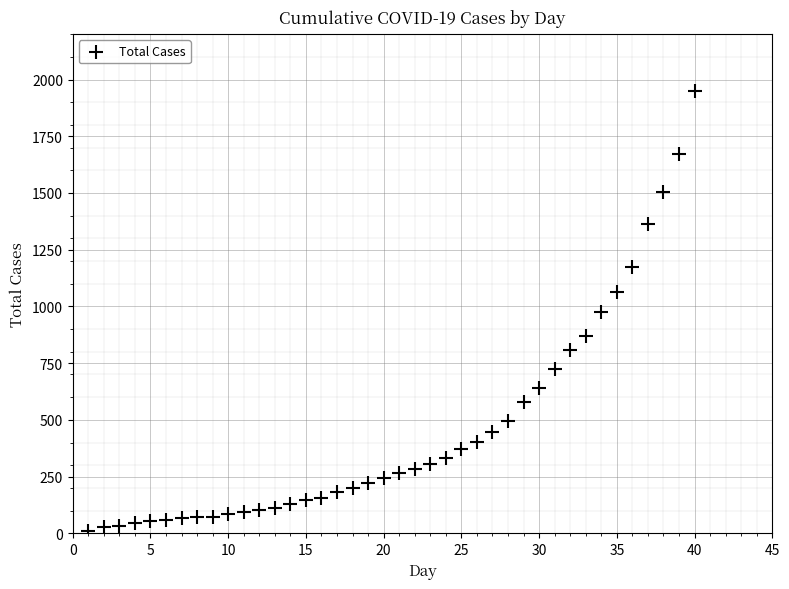

What is the range of X values (max minus min)?

39